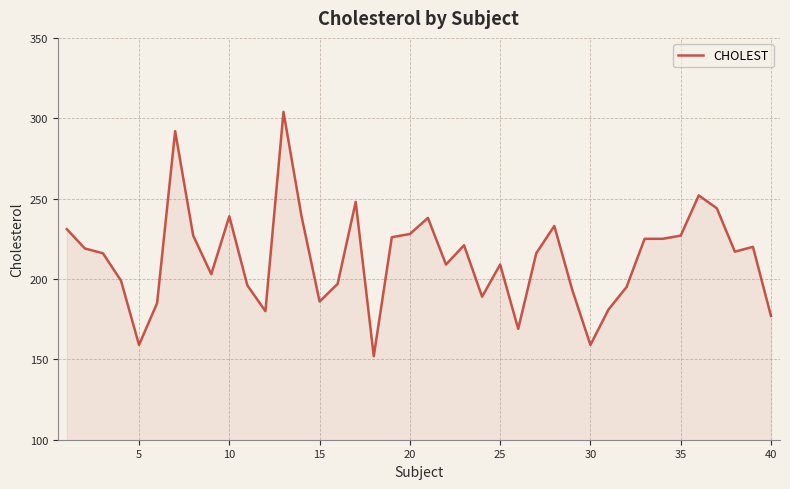

What is the minimum value shown in the chart?

152